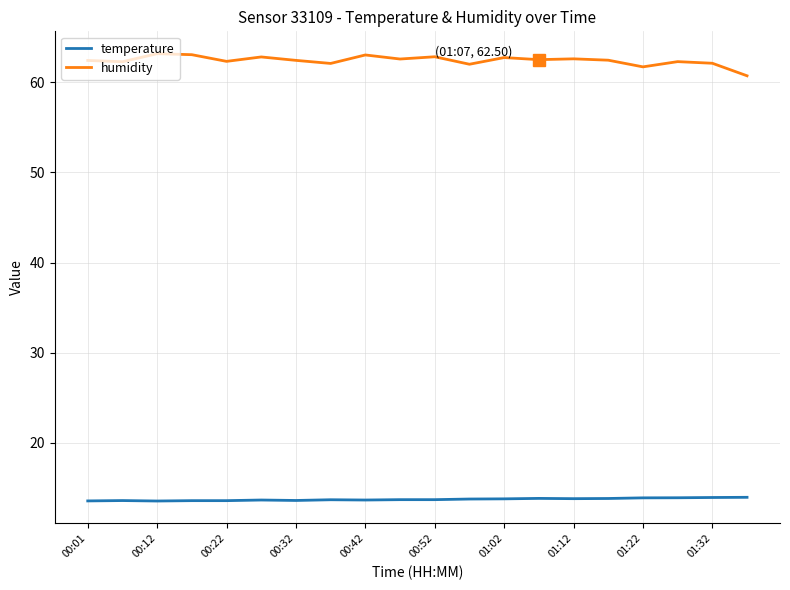

Rank the series by their maximum value, from lowest to highest.

temperature, humidity